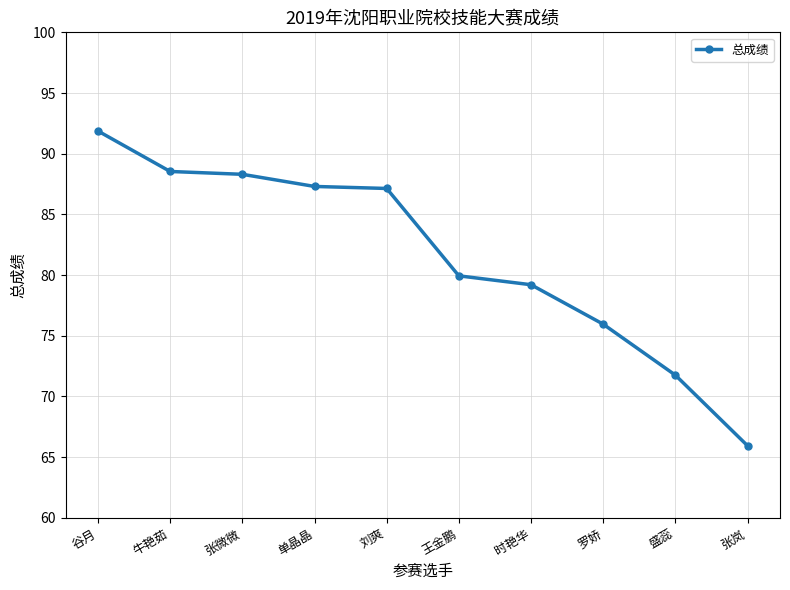

What value does the data have at 盛蕊?

71.8